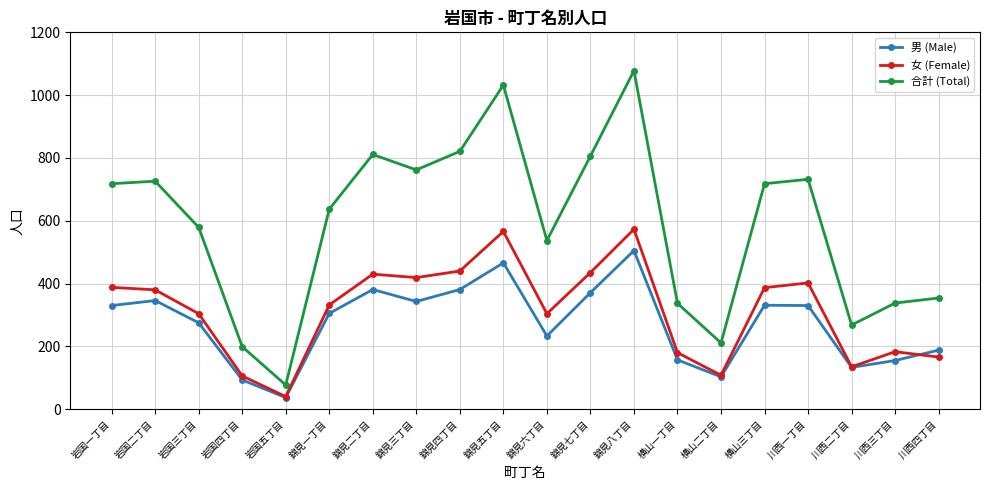

True or false: 合計 (Total) and 女 (Female) cross at least once.

False